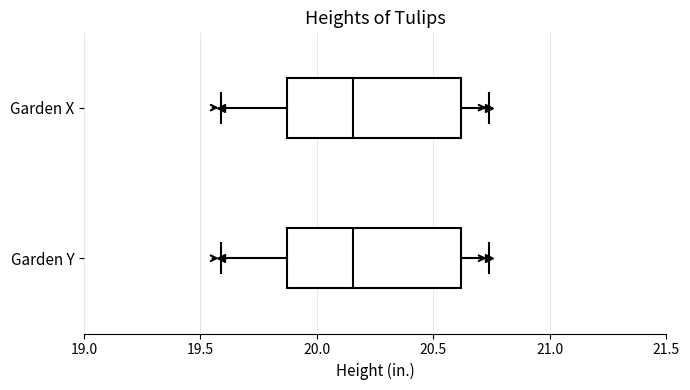

Where does the right whisker of the box for Garden X end on the x-axis? The values are not printed on the chart, so give them approximately, as read against the axis.

20.75